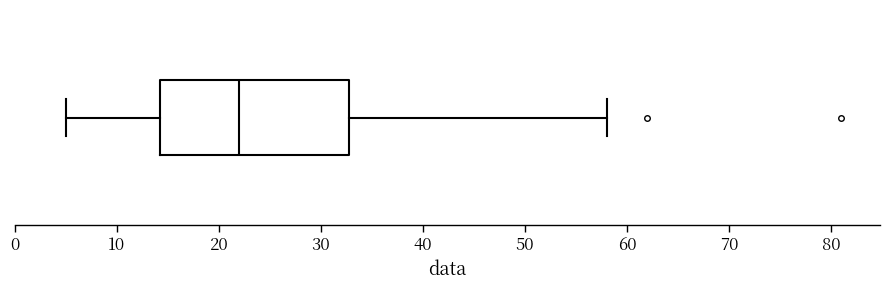

Transcribe this box plot: give where the median line is, the range the box spans, and where the two whiskers end, as read against the x-axis. The values are not printed on the chart, so give them approximately, as read against the axis.

median 22, box 14 to 33, whiskers 5 to 58